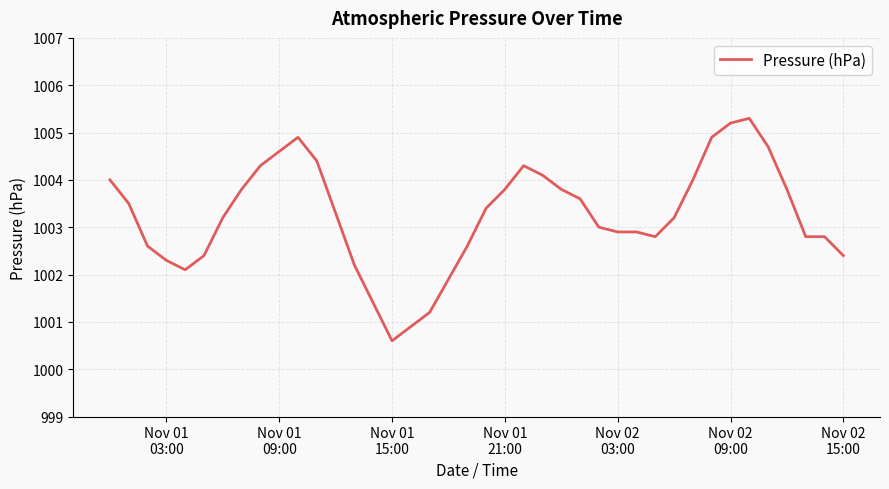

What is the average value?

1003.2